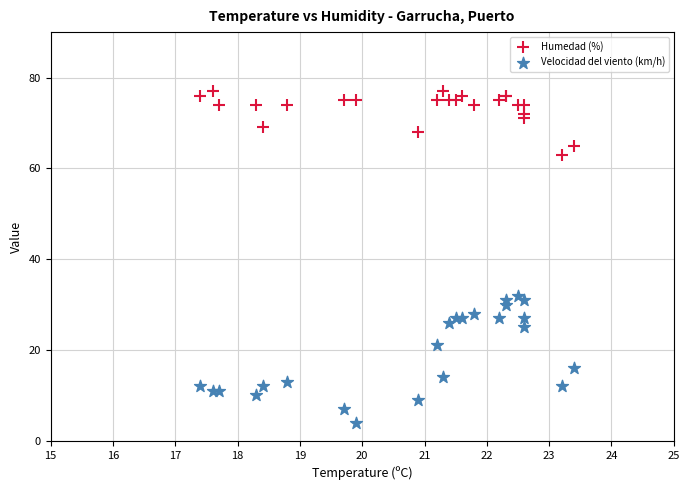

Which series reaches the minimum Y coordinate?

Velocidad del viento (km/h)